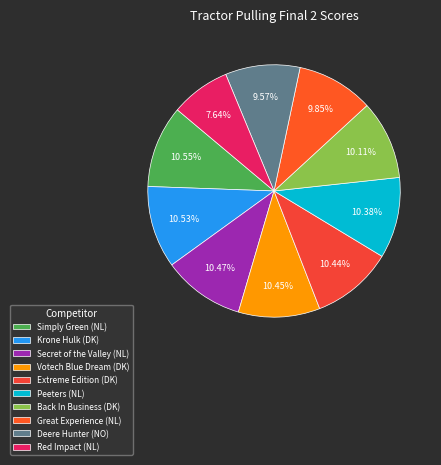

What percentage is the Simply Green (NL) slice, to the nearest percent?

11%